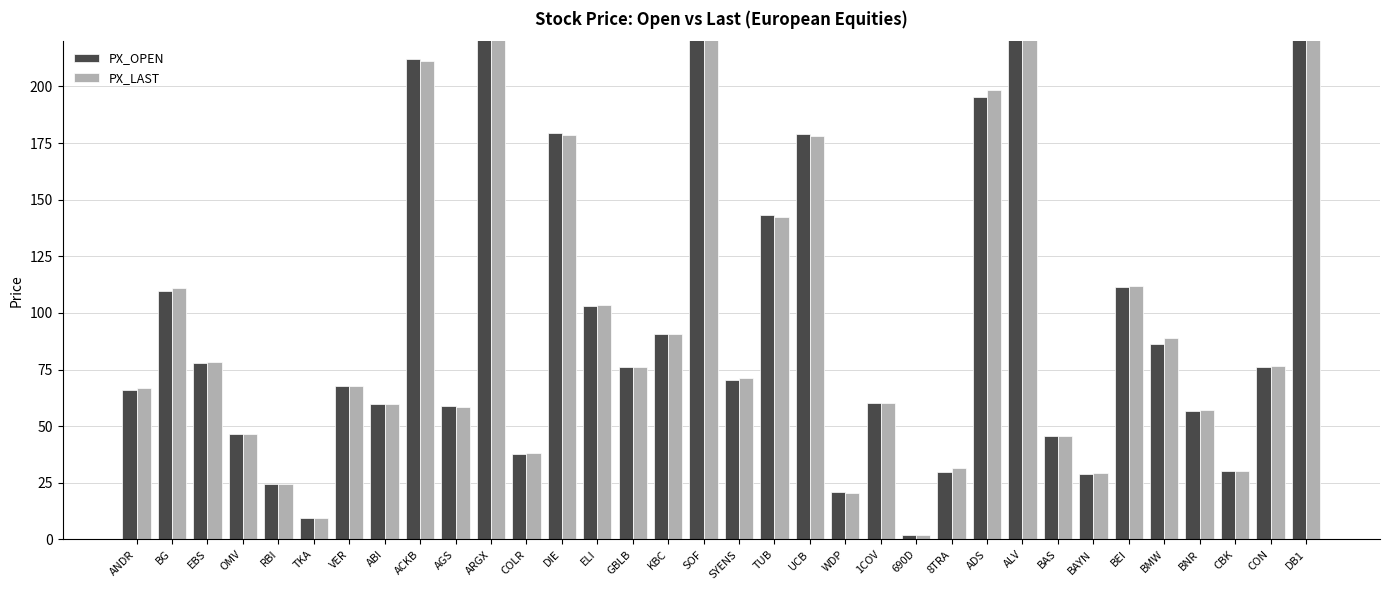

What is the label of the 8th bar from the right?

BAS